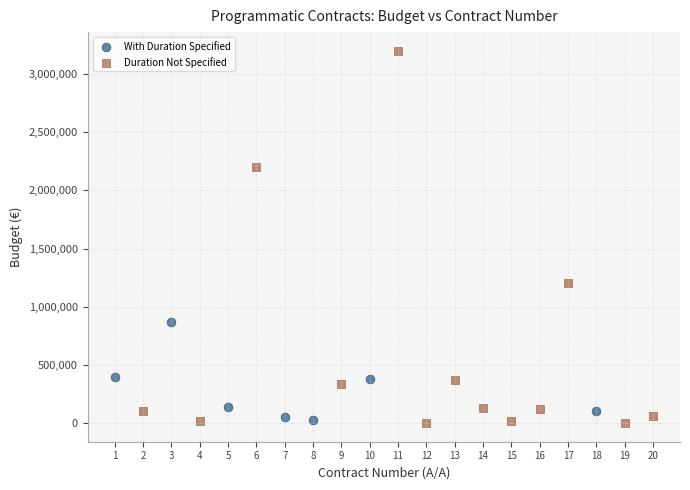

Which series contains the highest Y value?

Duration Not Specified